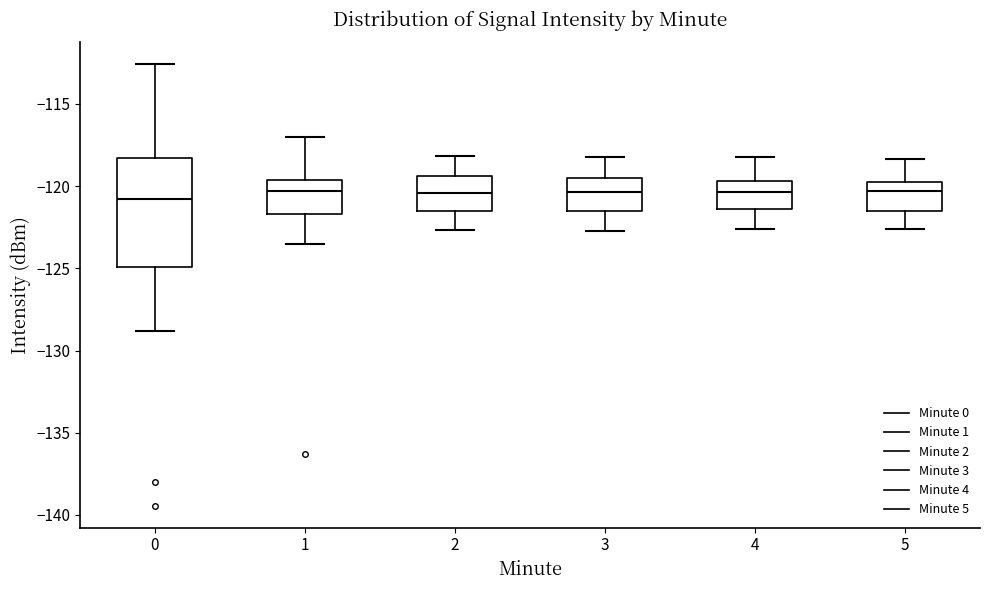

Where does the upper whisker of the box at x = 4 end on the y-axis? The values are not printed on the chart, so give them approximately, as read against the axis.

-118.0